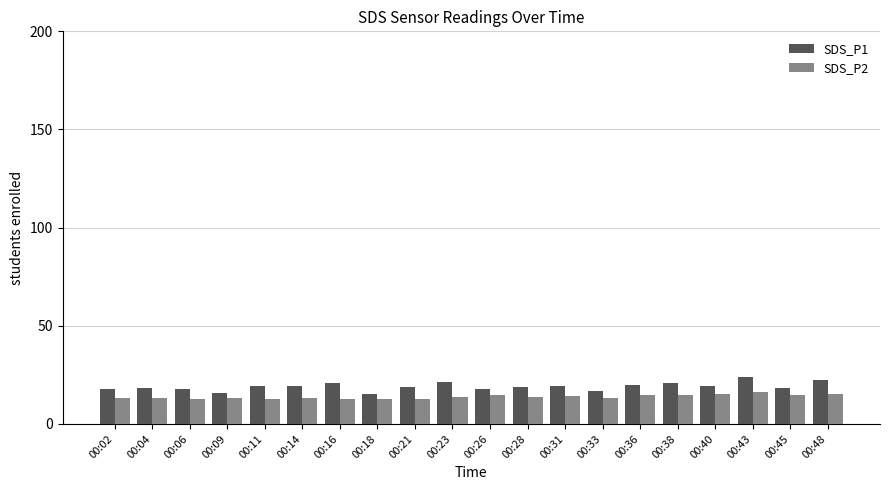

True or false: SDS_P2 has a value of 22.3 at 00:21.

False